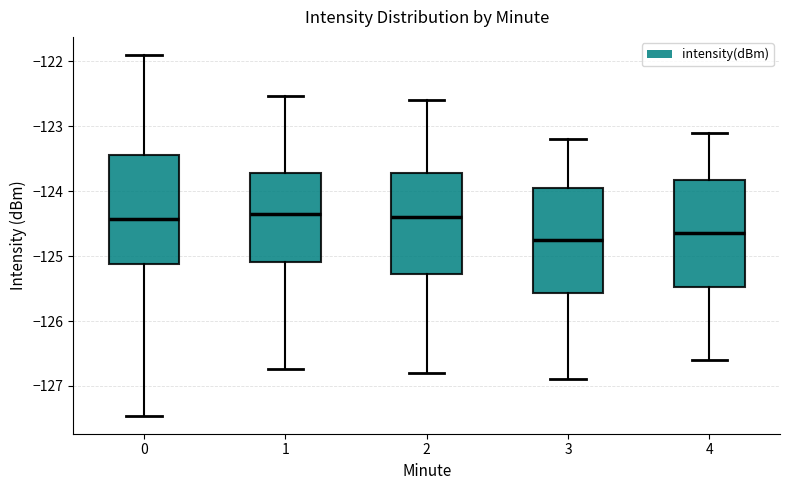

Where is the upper edge of the box at x = 1 on the y-axis? The values are not printed on the chart, so give them approximately, as read against the axis.

-123.7